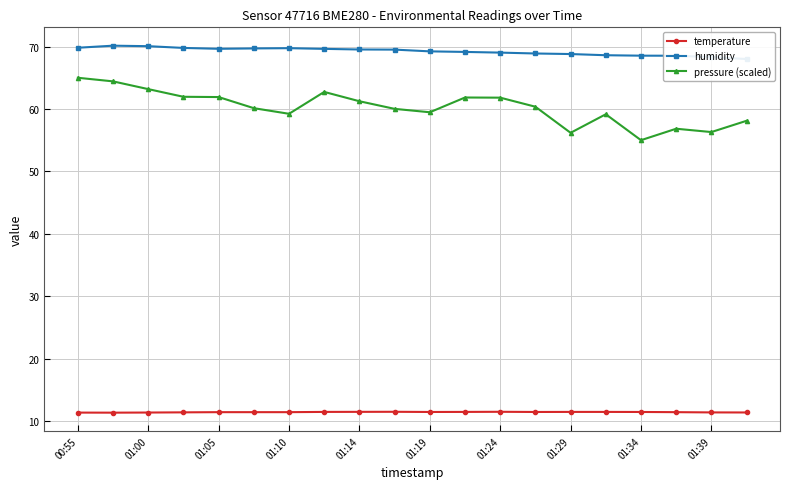

True or false: humidity has more than 0 points higher than both neighbors.

True